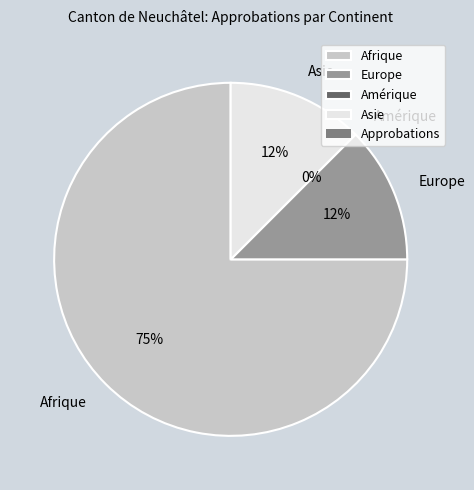

To the nearest percent, what percentage of the pie is Afrique?

75%